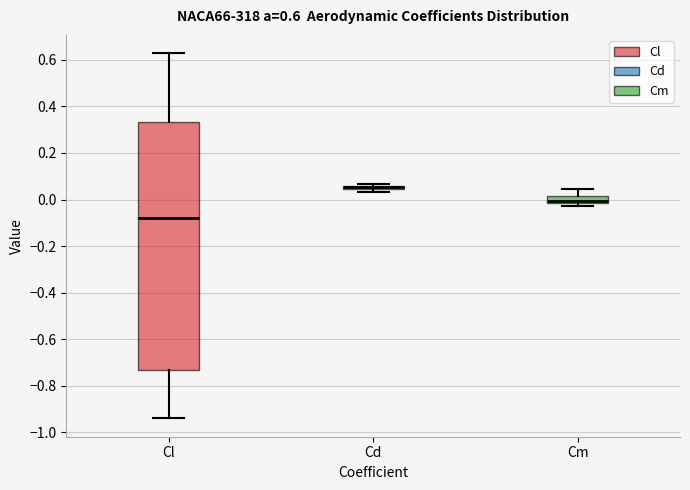

Which box is the tallest, from its lower edge to its upper edge?

Cl